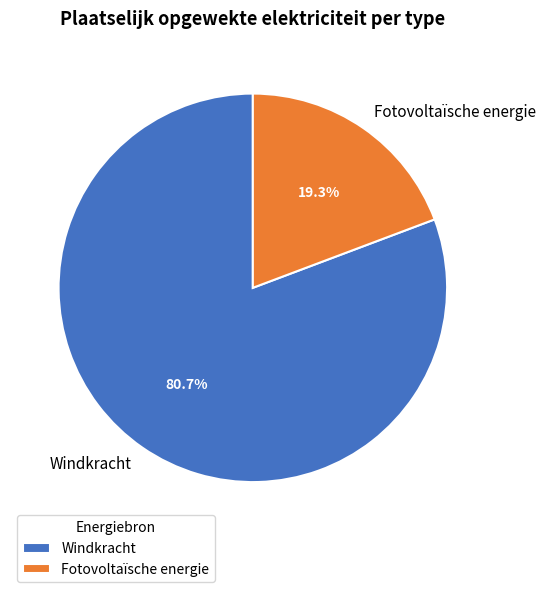

Rank the categories by value from lowest to highest.

Fotovoltaïsche energie, Windkracht